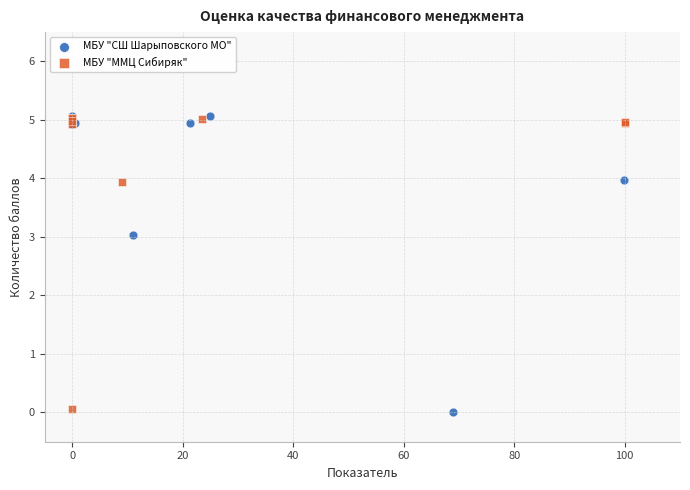

Which series has the widest spread of Y values?

МБУ "СШ Шарыповского МО"